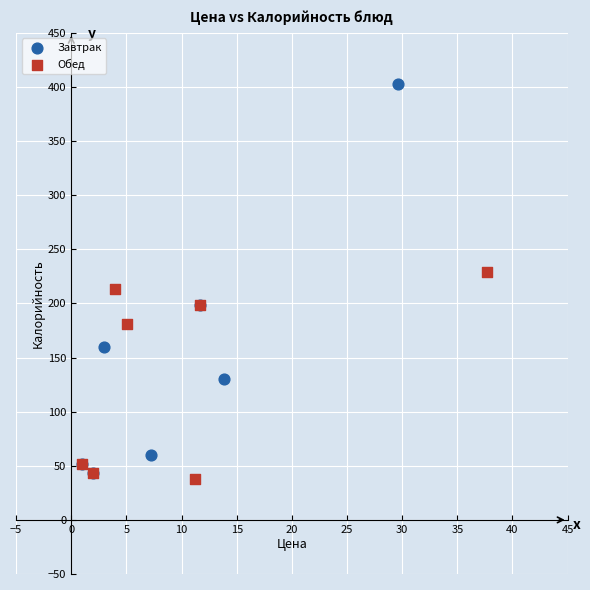

Which series reaches the maximum Y coordinate?

Завтрак